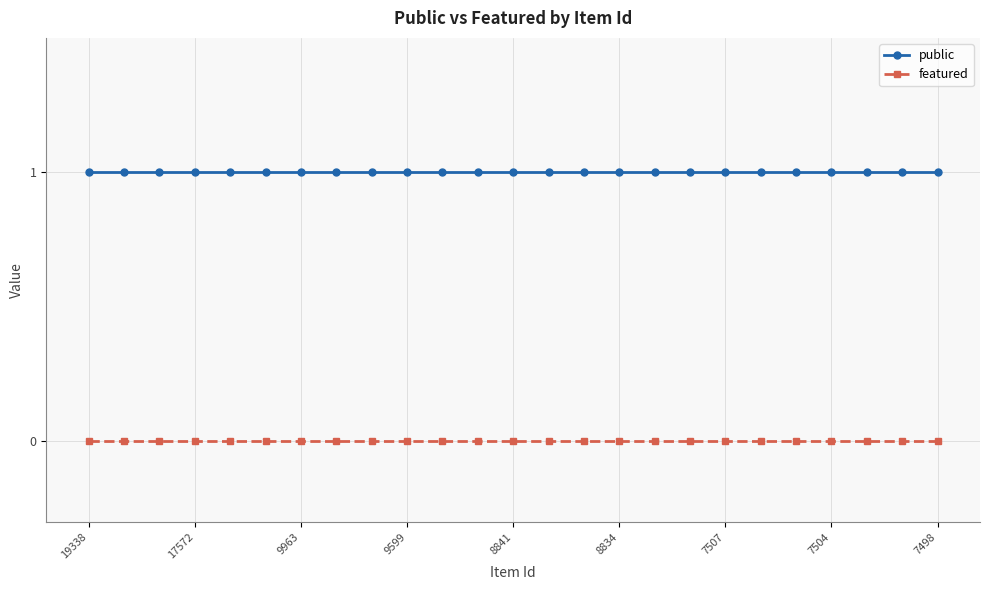

List the series in order of their peak value, lowest first.

featured, public